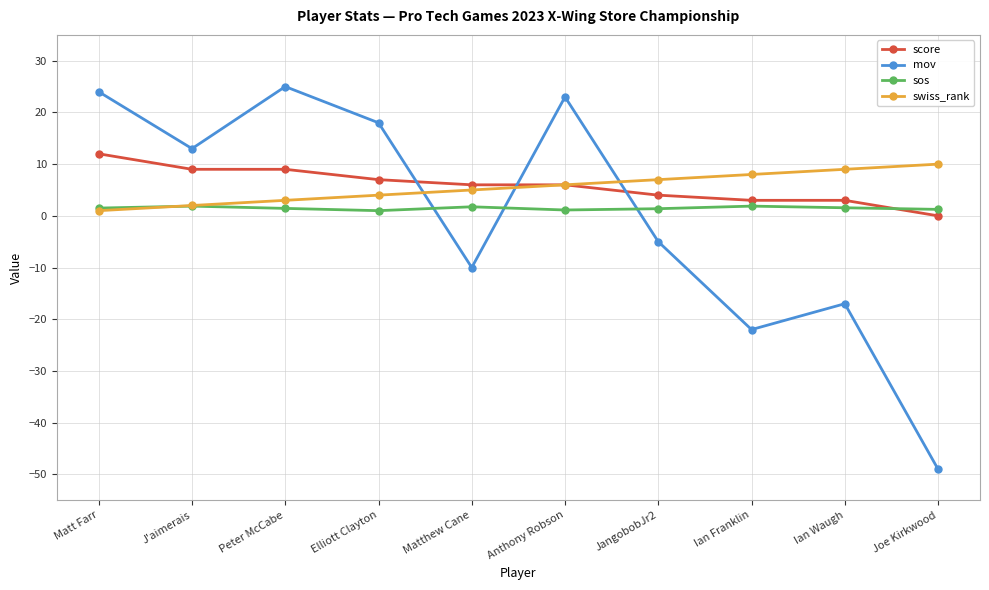

What is the minimum value for mov?

-49.0